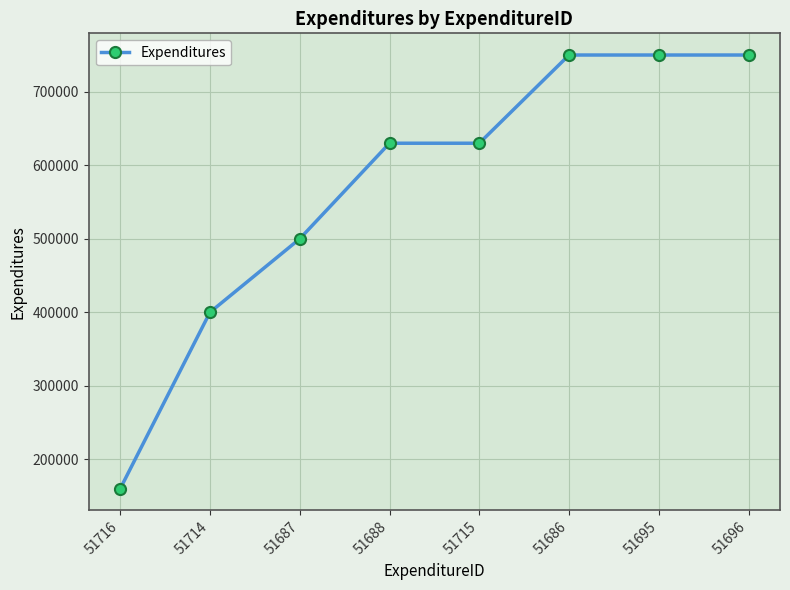

The value at 51716 is 281421. True or false?

False